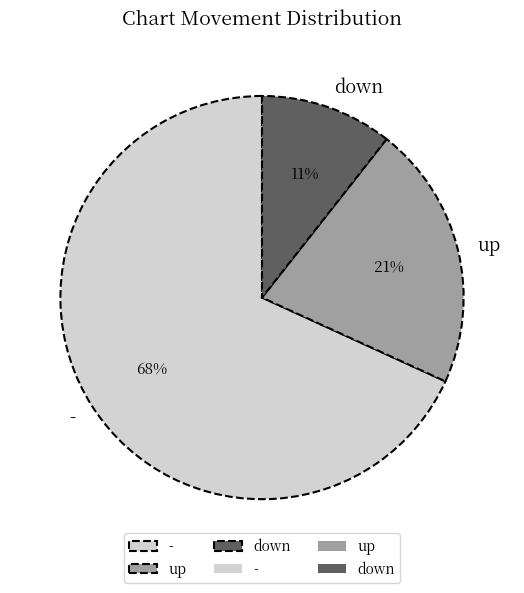

Rank the categories by value from lowest to highest.

down, up, -